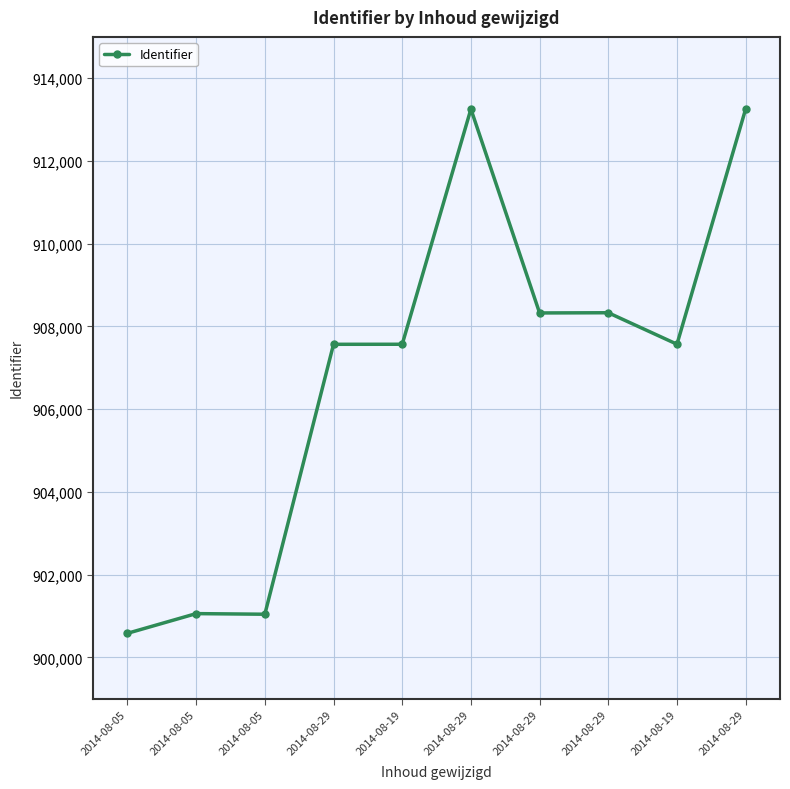

How many lines are shown in the chart?

1